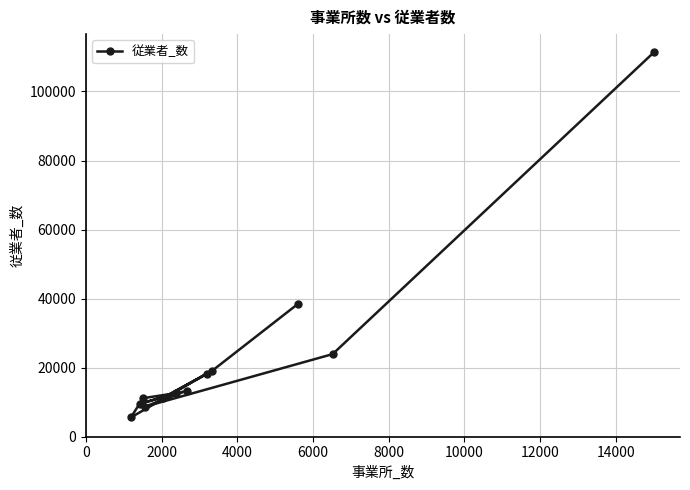

Reading right to left, transcribe all the data shown in this chart.

38498	19040	11143	18252	5536	11125	12580	9551	13314	8706	23897	111336